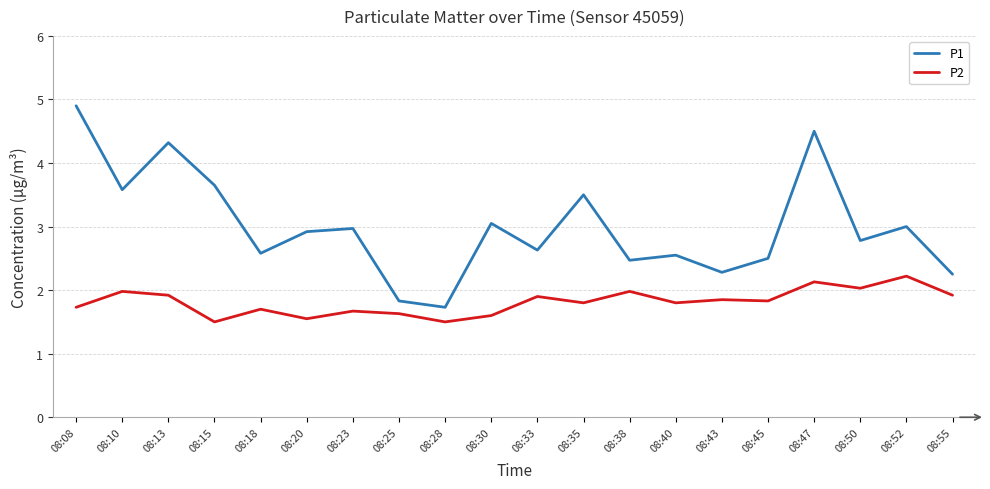

Is the value of P2 at 08:23 greater than the value of P1 at 08:52?

No